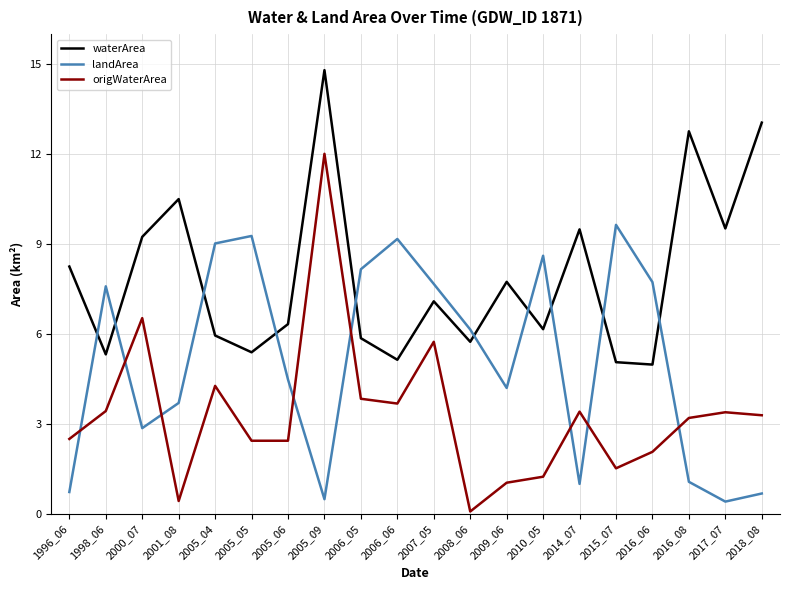

What is the spread (max minus min) of values at 2001_08?

10.1